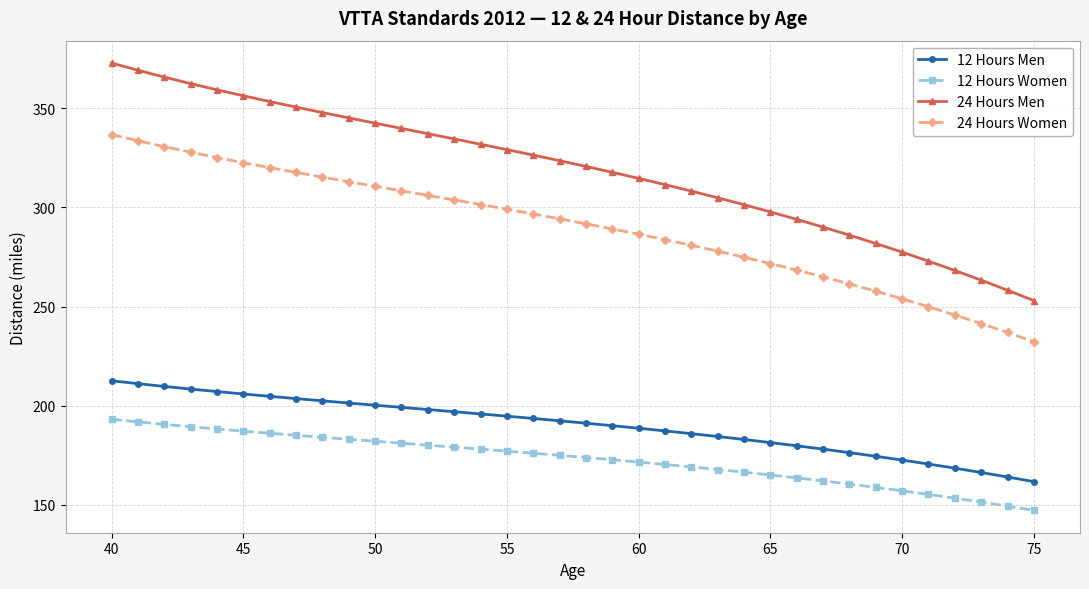

What is the minimum value for 12 Hours Men?

161.7